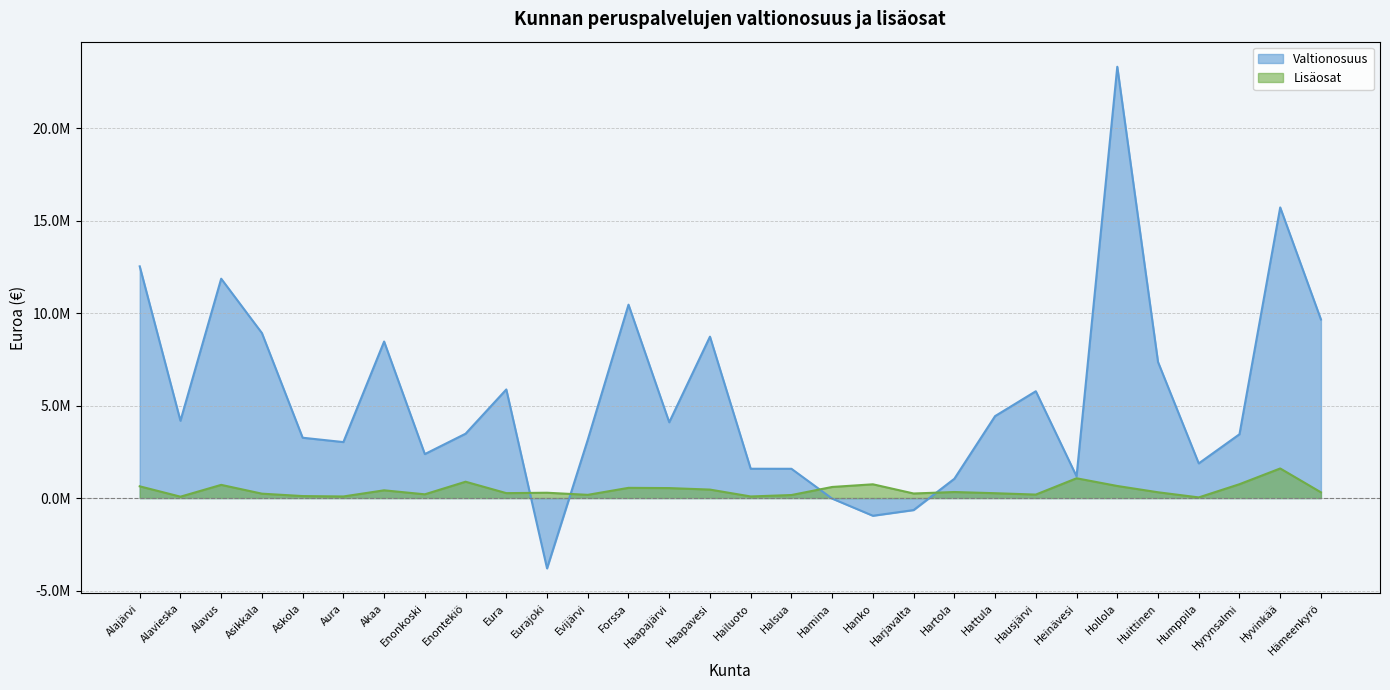

Rank the categories by Lisäosat value from lowest to highest.

Humppila, Alavieska, Aura, Hailuoto, Askola, Halsua, Evijärvi, Hausjärvi, Enonkoski, Asikkala, Harjavalta, Hattula, Eura, Eurajoki, Hämeenkyrö, Huittinen, Hartola, Akaa, Haapavesi, Haapajärvi, Forssa, Hamina, Alajärvi, Hollola, Alavus, Hanko, Hyrynsalmi, Enontekiö, Heinävesi, Hyvinkää